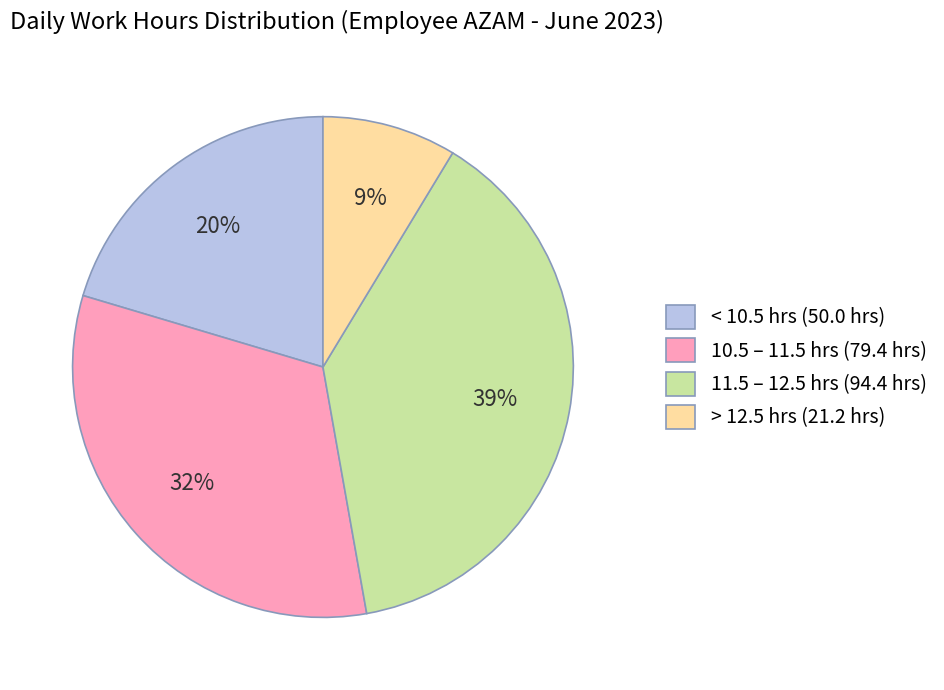

Which has a higher value, > 12.5 hrs (21.2 hrs) or 11.5 – 12.5 hrs (94.4 hrs)?

11.5 – 12.5 hrs (94.4 hrs)